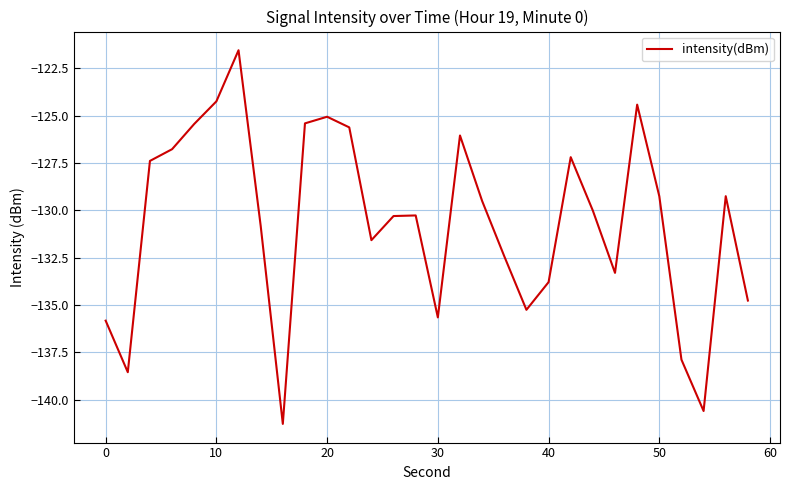

How many distinct data groups are displayed?

1